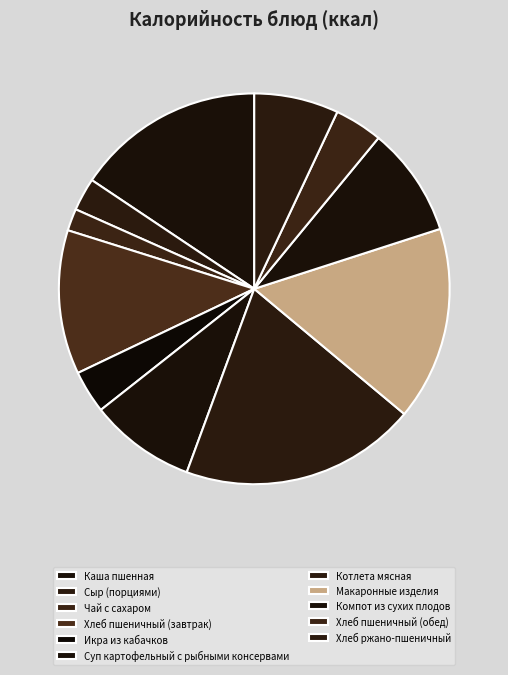

How many segments does this pie chart have?

11